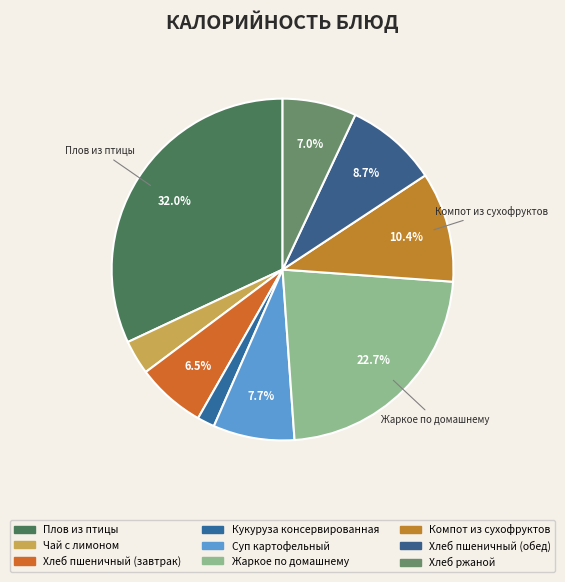

Is the sum of Хлеб ржаной and Компот из сухофруктов greater than half?

No